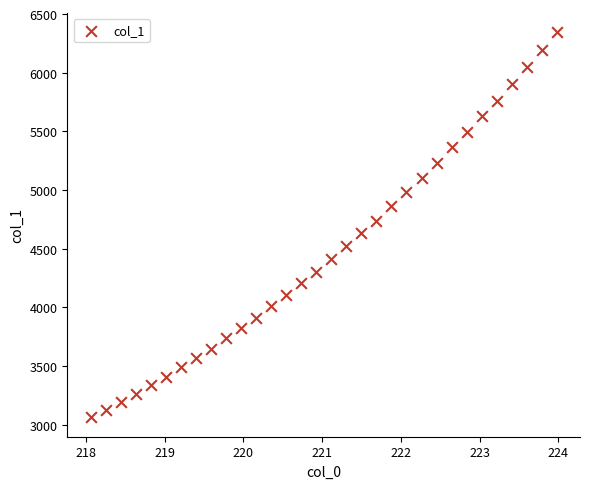

What is the range of X values (max minus min)?

5.9